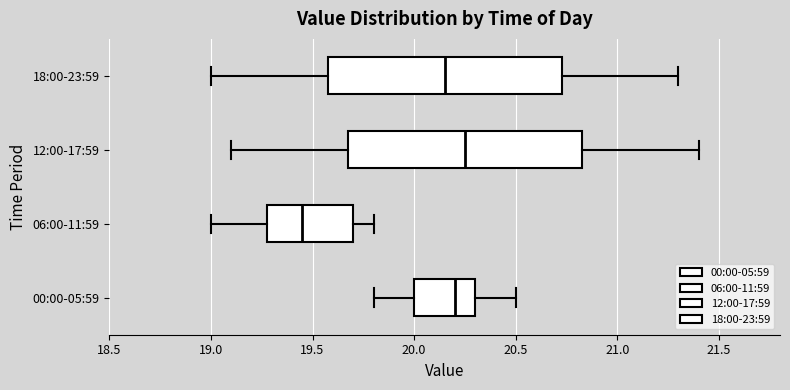

Which box's median line is the furthest to the right?

12:00-17:59